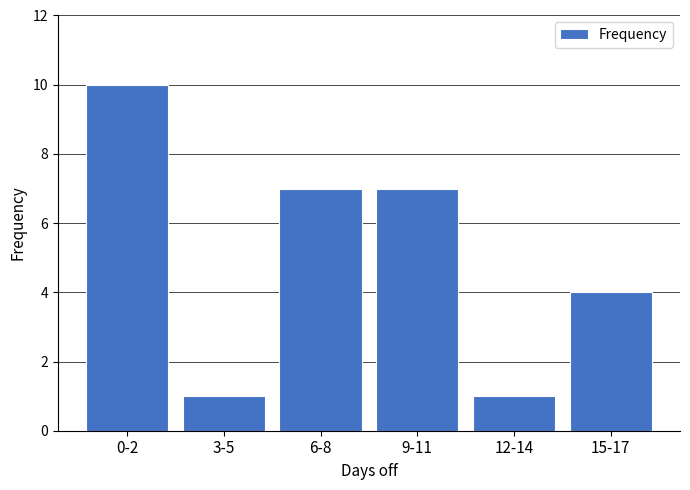

Reading right to left, transcribe all the data shown in this chart.

4	1	7	7	1	10